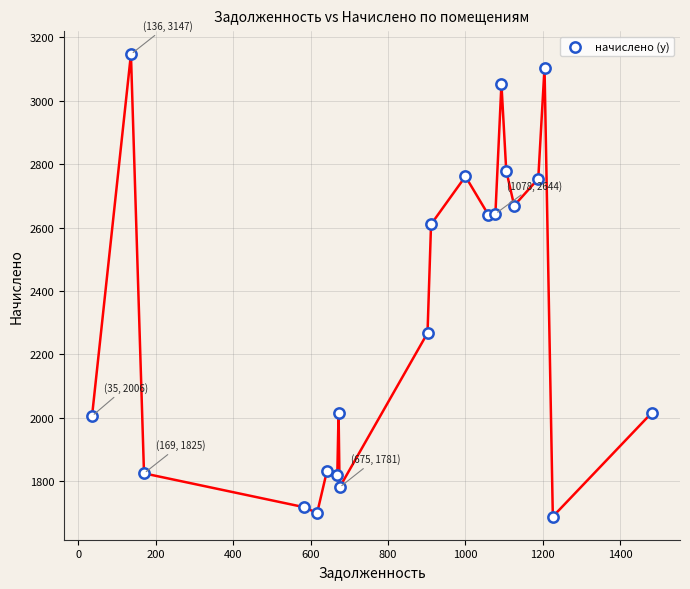

What Y value in the scatter plot is closest to 2417?

2267.5